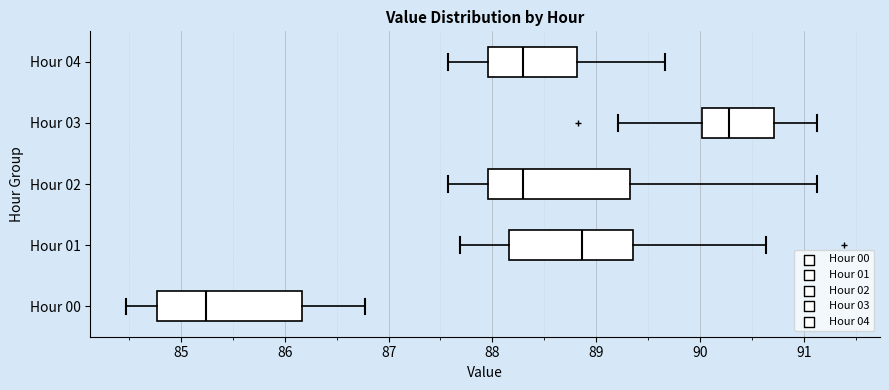

Reading bottom to top, read every box against the x-axis: the position of its median line, the range the box covers, and the ends of its whiskers. The values are not printed on the chart, so give them approximately, as read against the axis.

Hour 00: median 85.2, box 84.8 to 86.2, whiskers 84.5 to 86.8
Hour 01: median 88.9, box 88.2 to 89.4, whiskers 87.7 to 90.6
Hour 02: median 88.3, box 88.0 to 89.3, whiskers 87.6 to 91.1
Hour 03: median 90.3, box 90.0 to 90.7, whiskers 89.2 to 91.1
Hour 04: median 88.3, box 88.0 to 88.8, whiskers 87.6 to 89.7